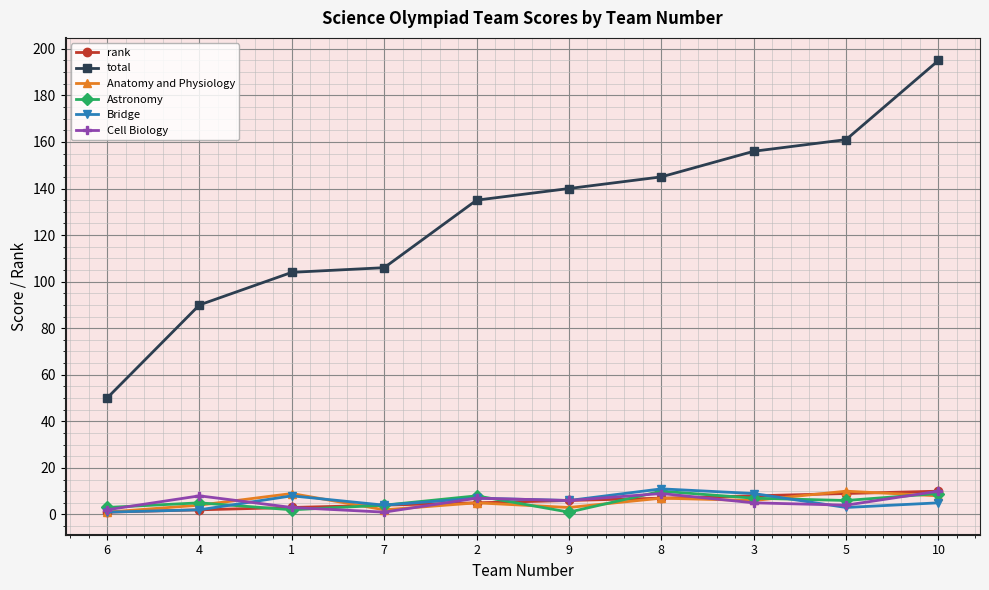

Does the chart display data point markers on the line(s)?

Yes